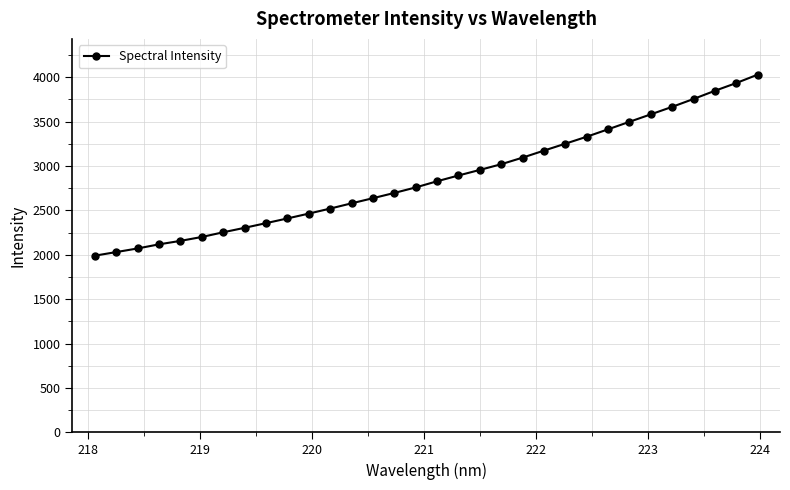

What is the maximum value shown in the chart?

4027.5